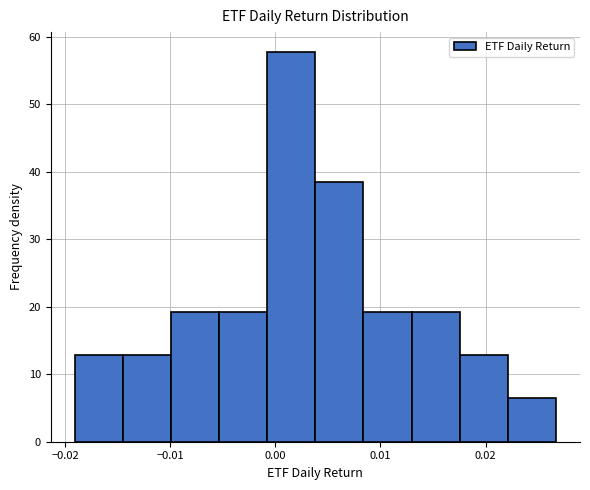

How tall is the bar that spans -0.010 to -0.005 on the x-axis? Neither the bar edges nor the heights are printed on the chart, so give them approximately, as read against the axes.

19